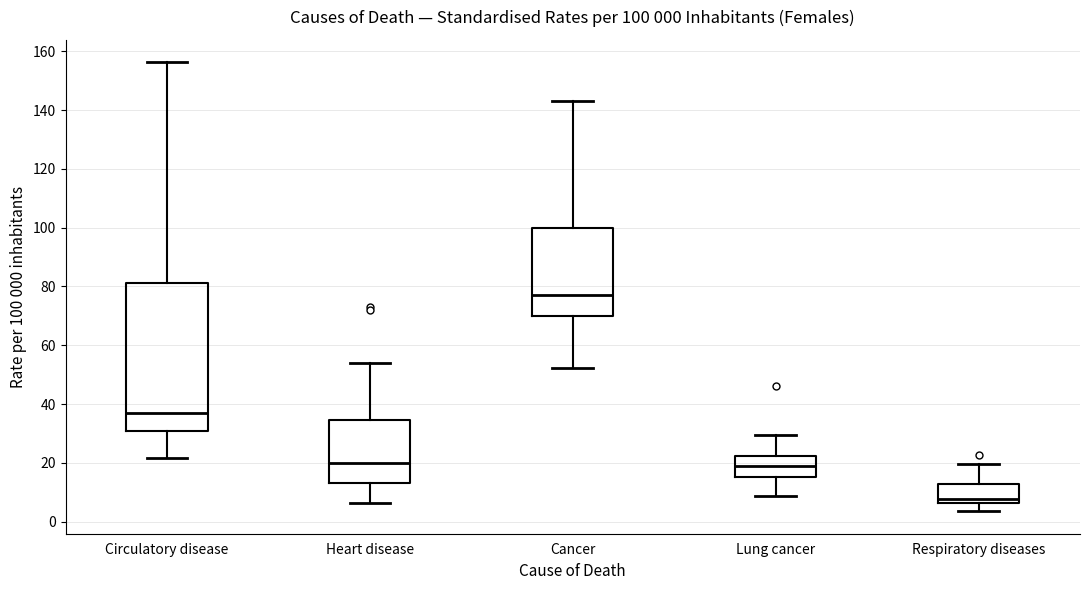

Comparing the boxes themselves (not the whiskers), which one is the tallest?

Circulatory disease